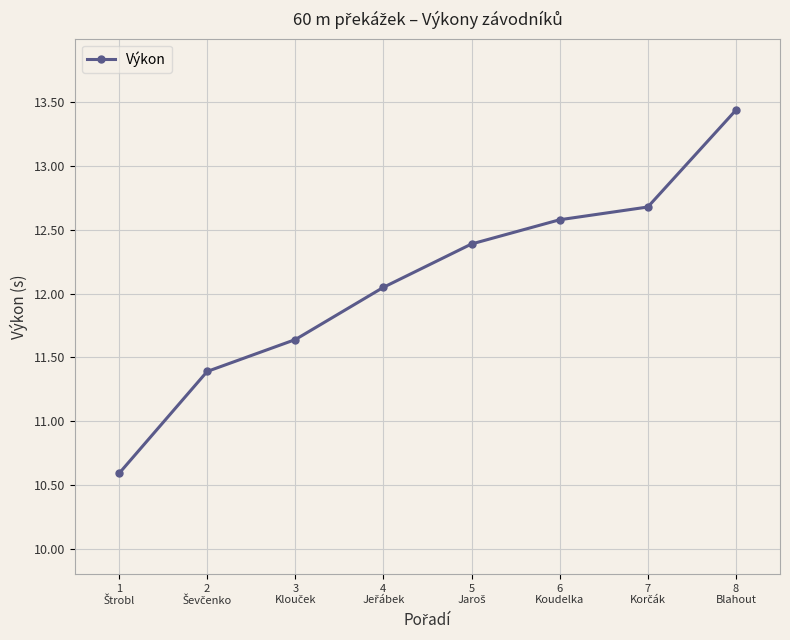

What is the sum of all values?

96.8